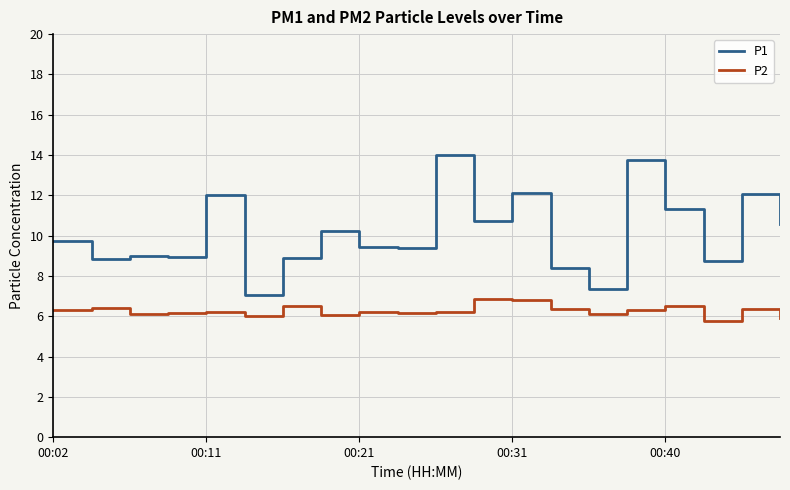

Which series has the largest total across all categories?

P1